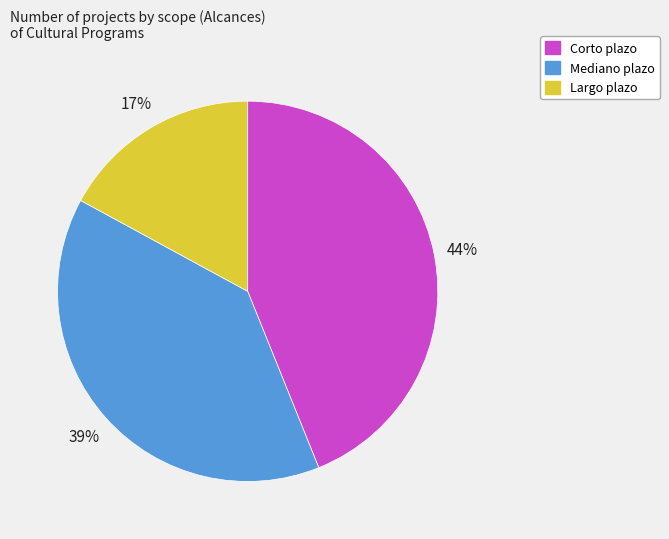

What is the ratio of the value at Corto plazo to the value at Mediano plazo?

1.1